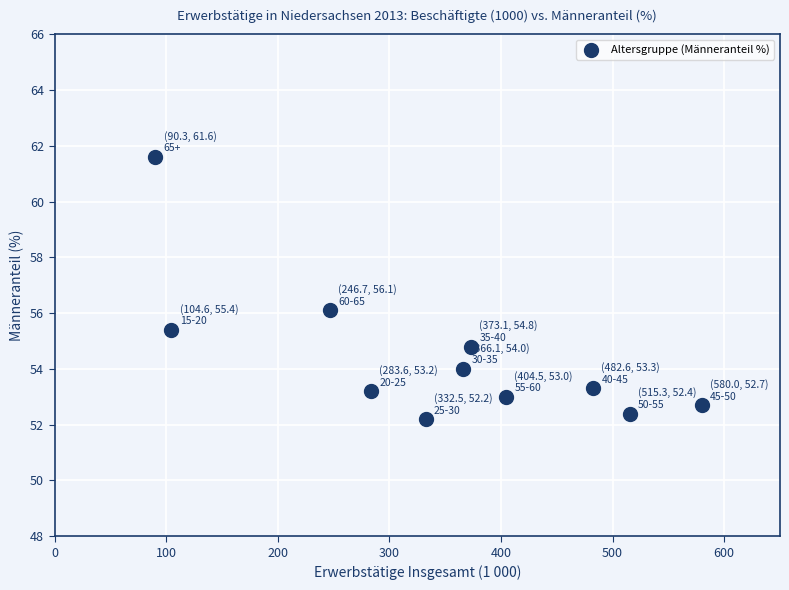

What is the average Y value?

54.4